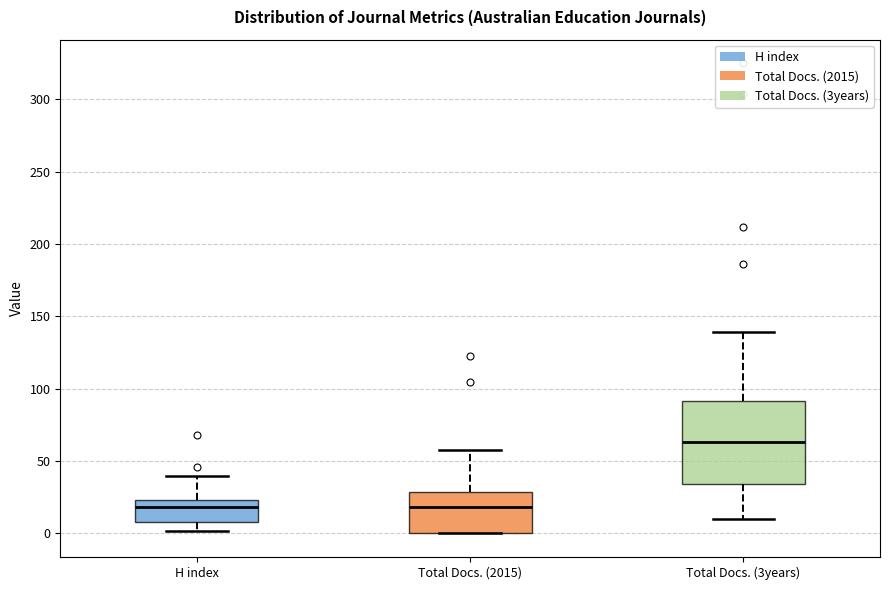

Where is the lower edge of the box for Total Docs. (3years) on the y-axis? The values are not printed on the chart, so give them approximately, as read against the axis.

35